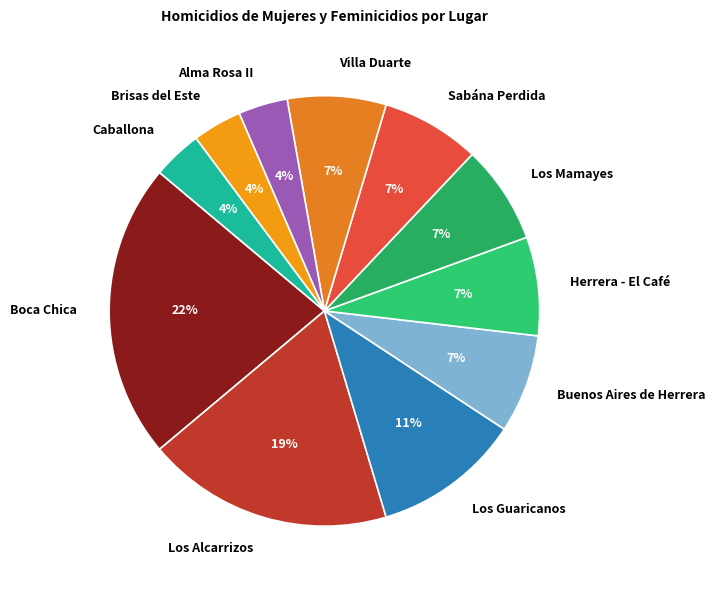

To the nearest percent, what is the difference between the Los Guaricanos and Sabána Perdida slice percentages?

4%